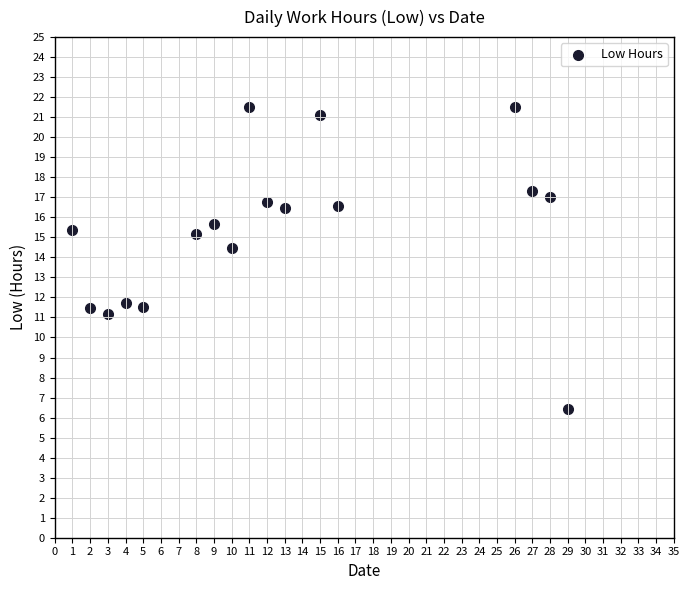

What is the range of X values (max minus min)?

28.0